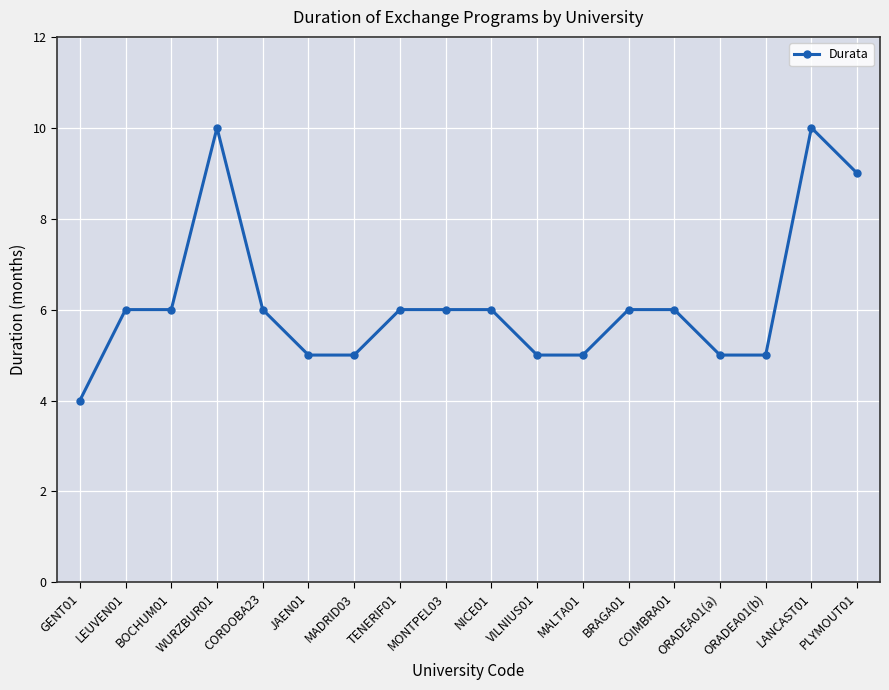

Read the value at JAEN01.

5